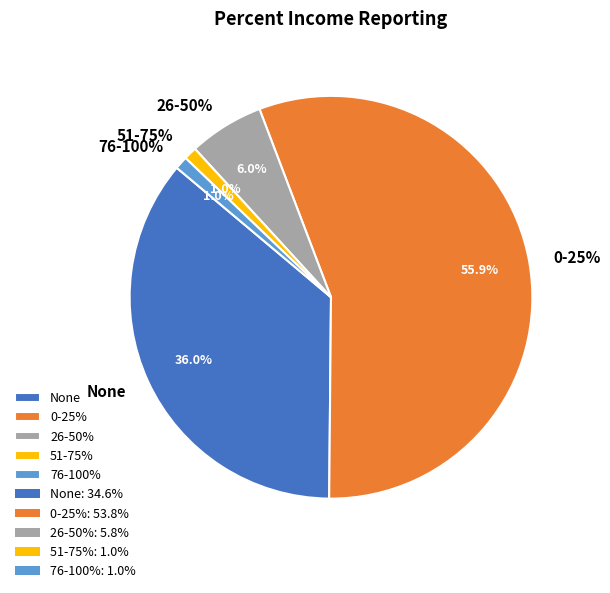

What is the total percentage of 26-50% and 0-25%?

62.0%